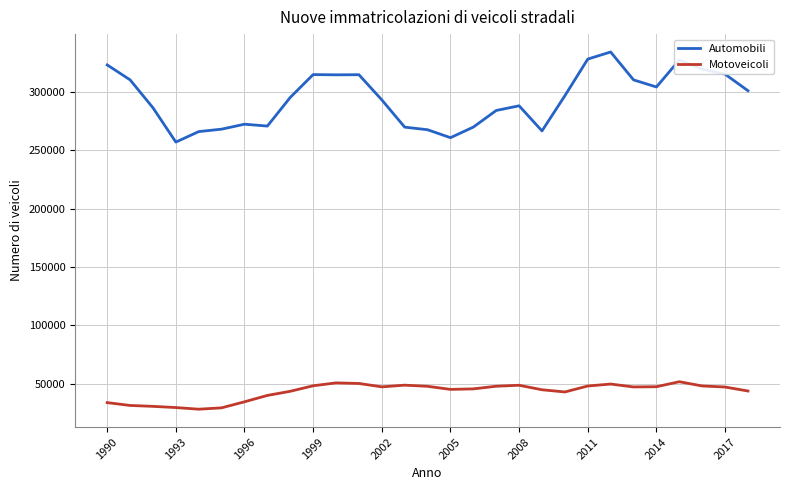

What is the difference between the maximum and minimum values in the Automobili series?

77128